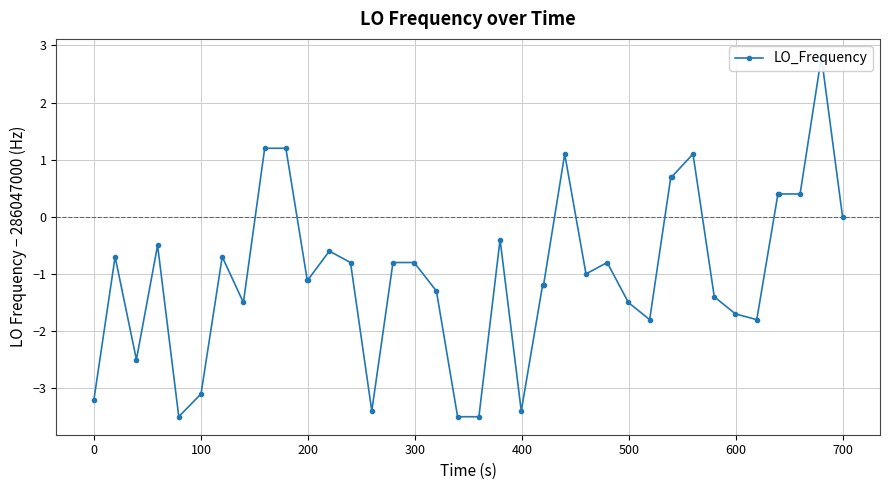

How many values are above zero?

10